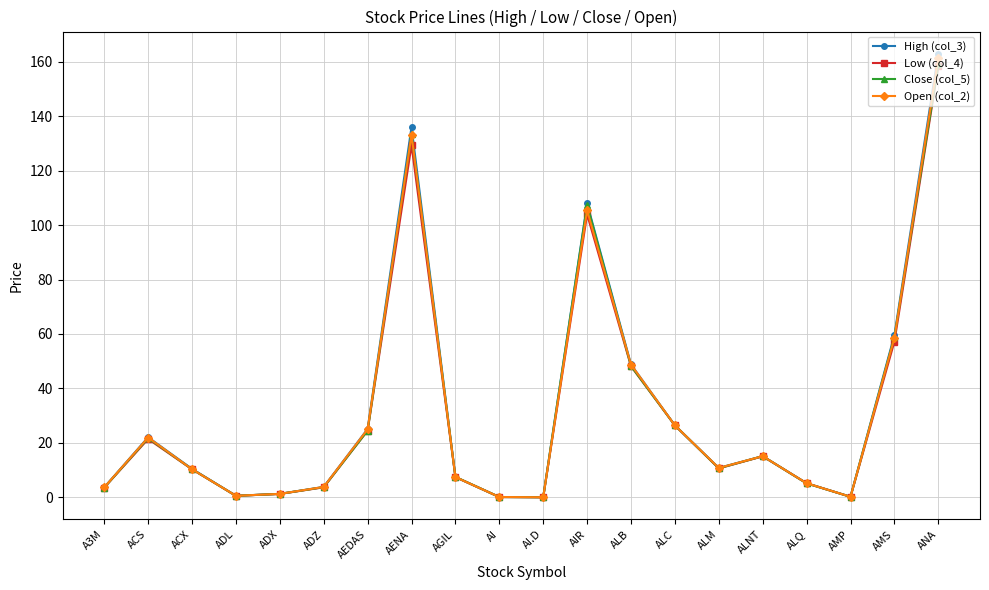

At how many categories does at least one series exceed 98?

3